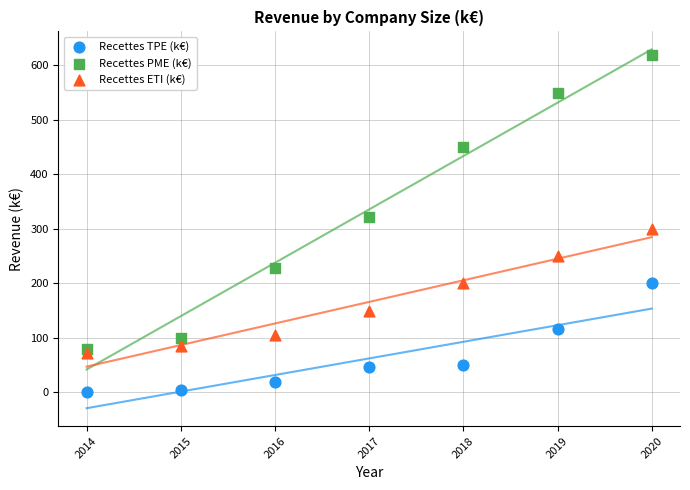

Which series has the largest Y range (max minus min)?

Recettes PME (k€)